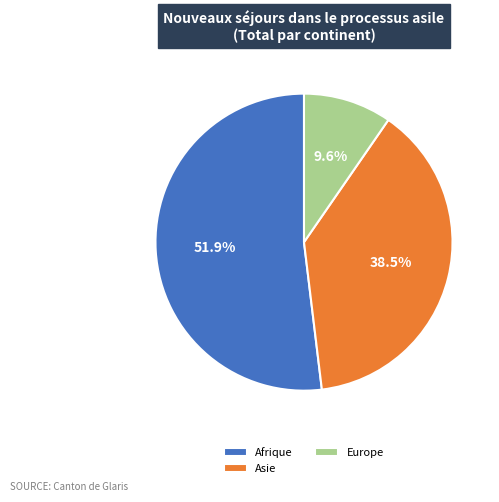

Which slice is the largest?

Afrique